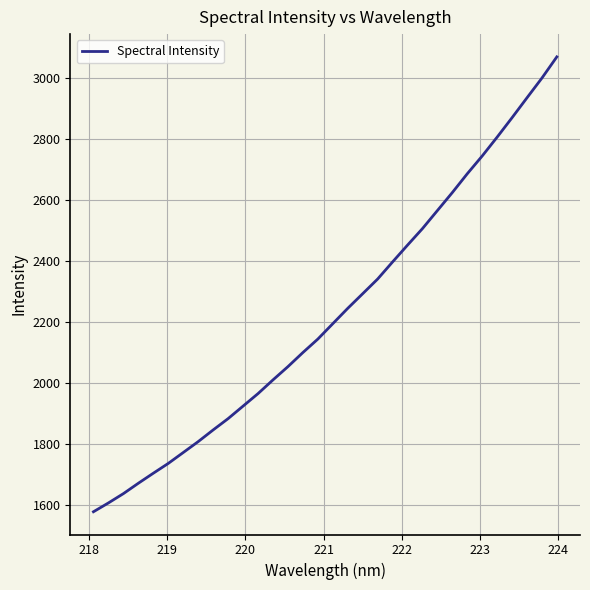

What is the difference between the maximum and minimum values?

1490.0